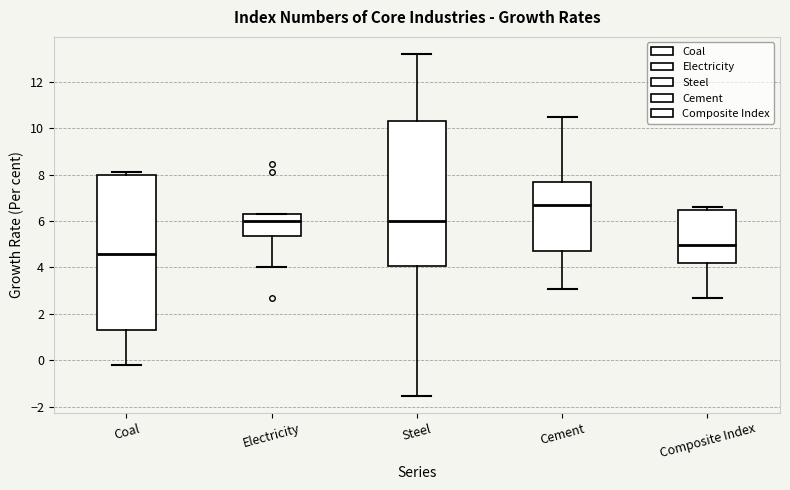

Which box's median line is the highest?

Cement